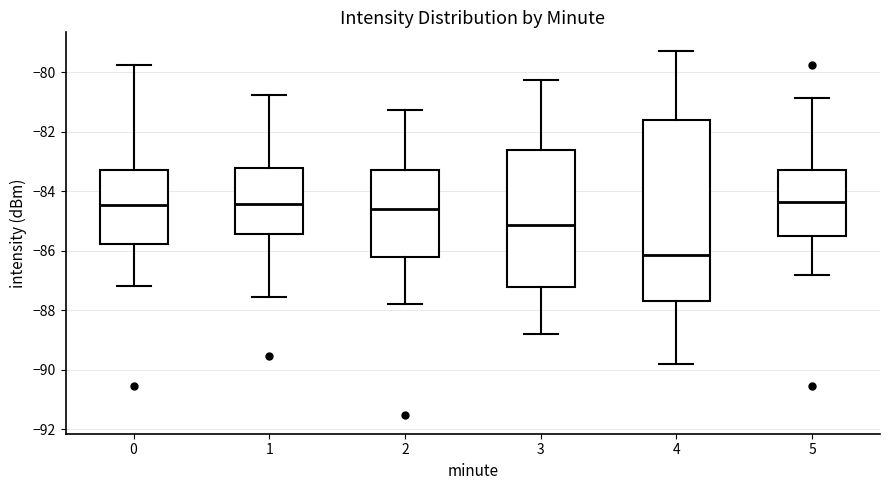

Where does the median line of the box at x = 5 sit on the y-axis? The values are not printed on the chart, so give them approximately, as read against the axis.

-84.4